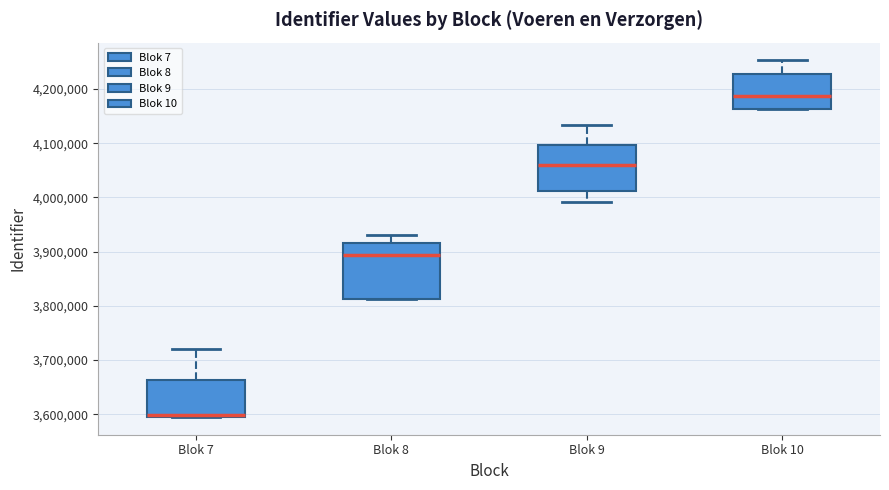

Which box is the tallest, from its lower edge to its upper edge?

Blok 8